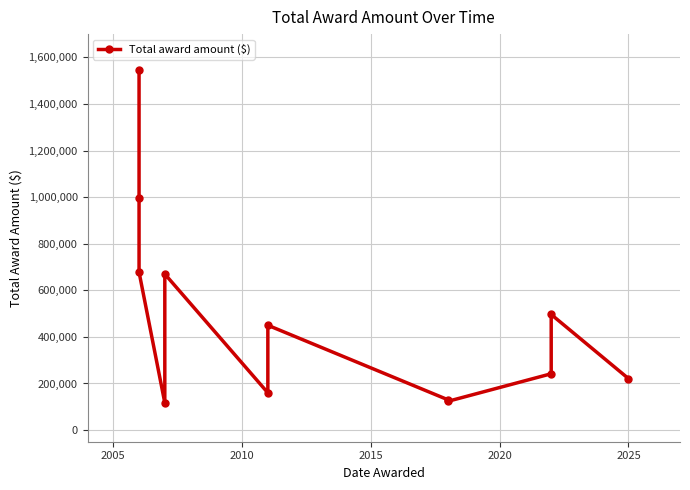

What is the greatest value displayed?

1544872